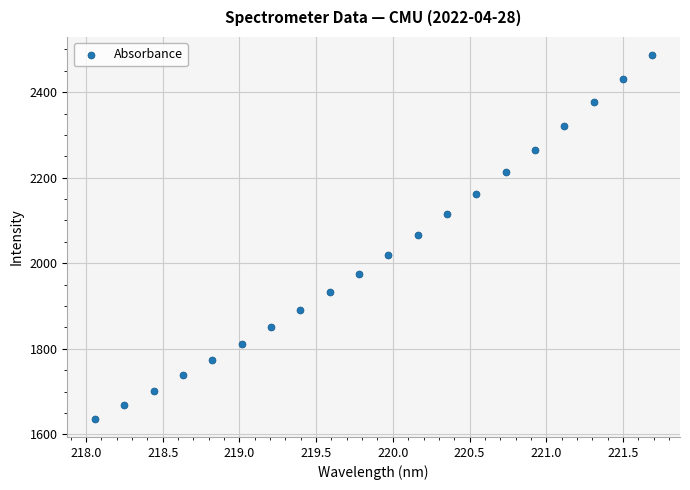

What is the range of Y values (max minus min)?

849.8